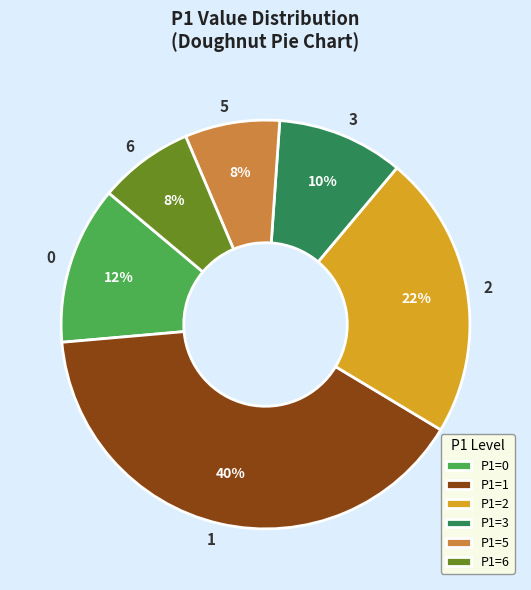

Does 6 represent more than half of the total?

No